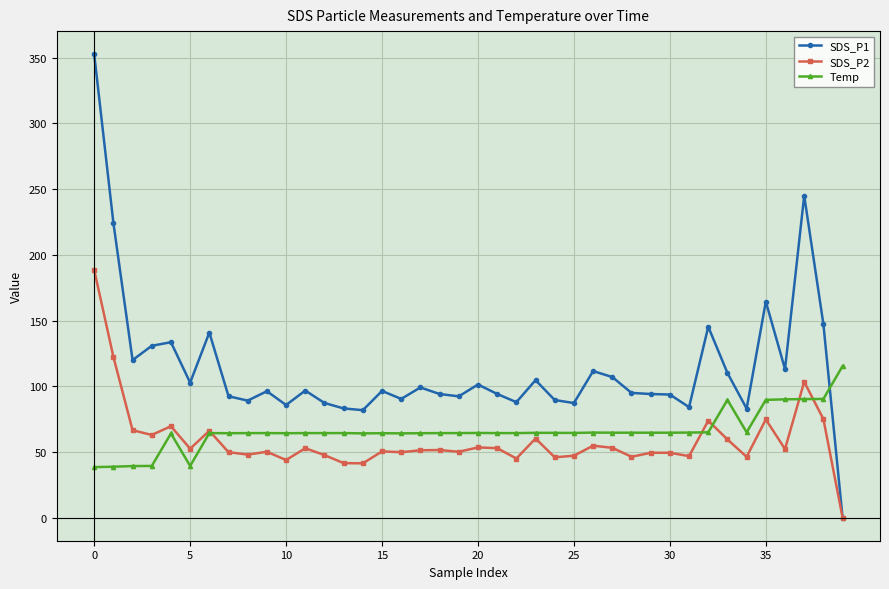

True or false: SDS_P2 and Temp intersect in this chart.

True